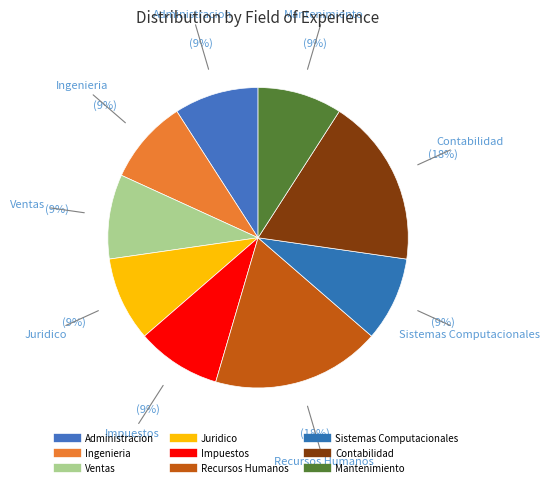

Which category has the biggest portion of the pie?

Recursos Humanos